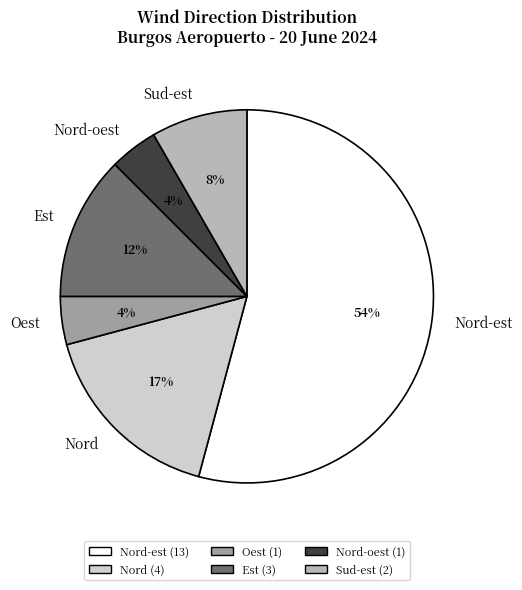

Is there a majority slice in this chart?

Yes